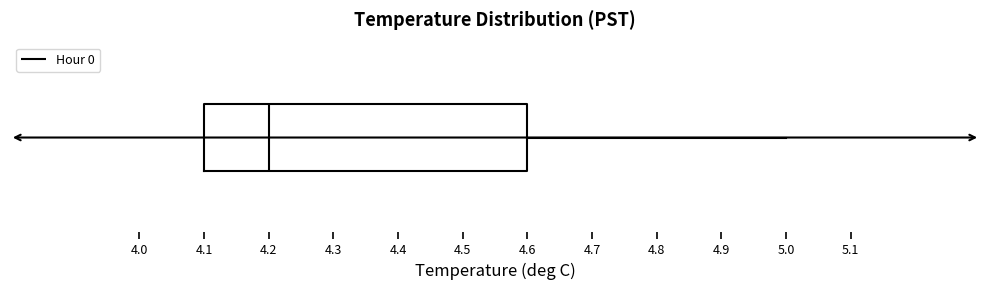

Where does the right whisker of the box end on the x-axis? The values are not printed on the chart, so give them approximately, as read against the axis.

5.0